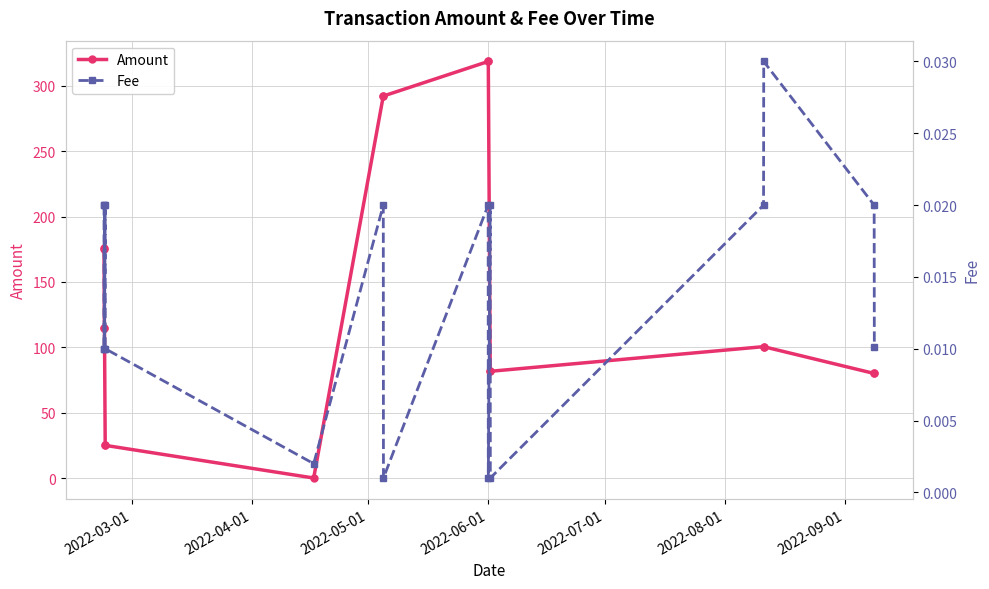

What is the value of the Amount point at the 17th from the left?

80.0